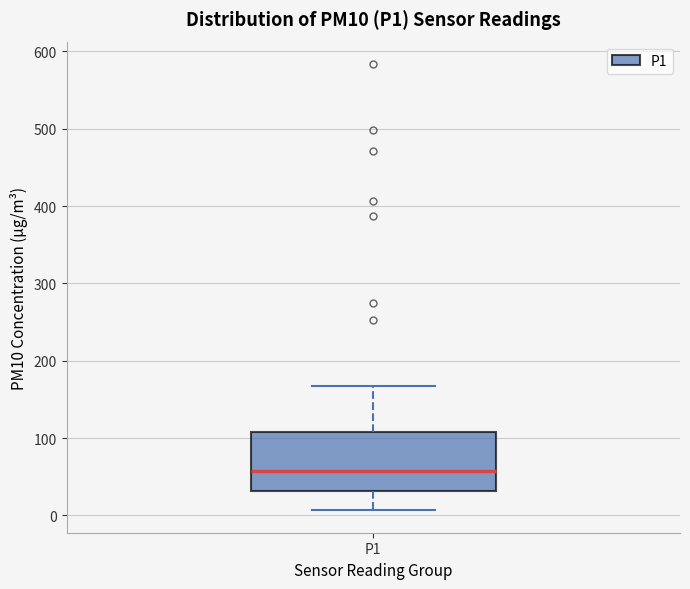

Read this box plot against the y-axis: the position of the median line, the range covered by the box, and the ends of both whiskers. The values are not printed on the chart, so give them approximately, as read against the axis.

median 60, box 30 to 110, whiskers 10 to 170